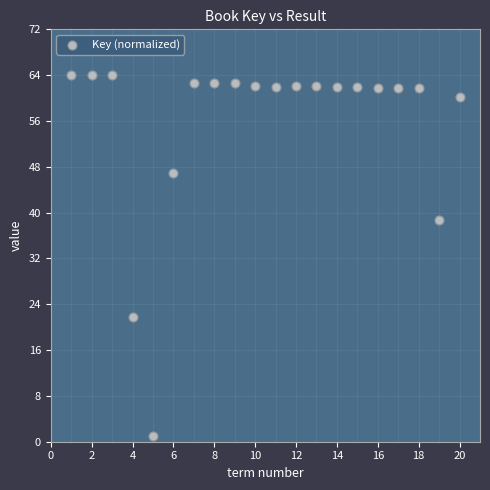

What Y value in the scatter plot is closest to 32?

38.8